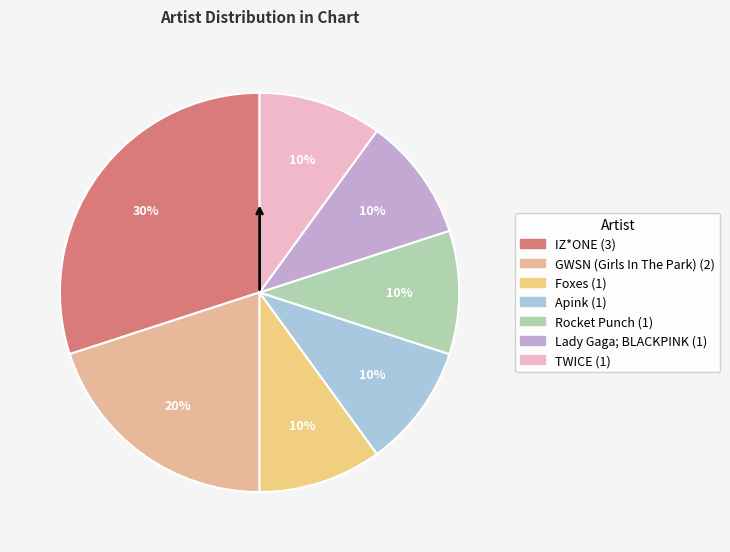

Count the number of slices in the pie.

7